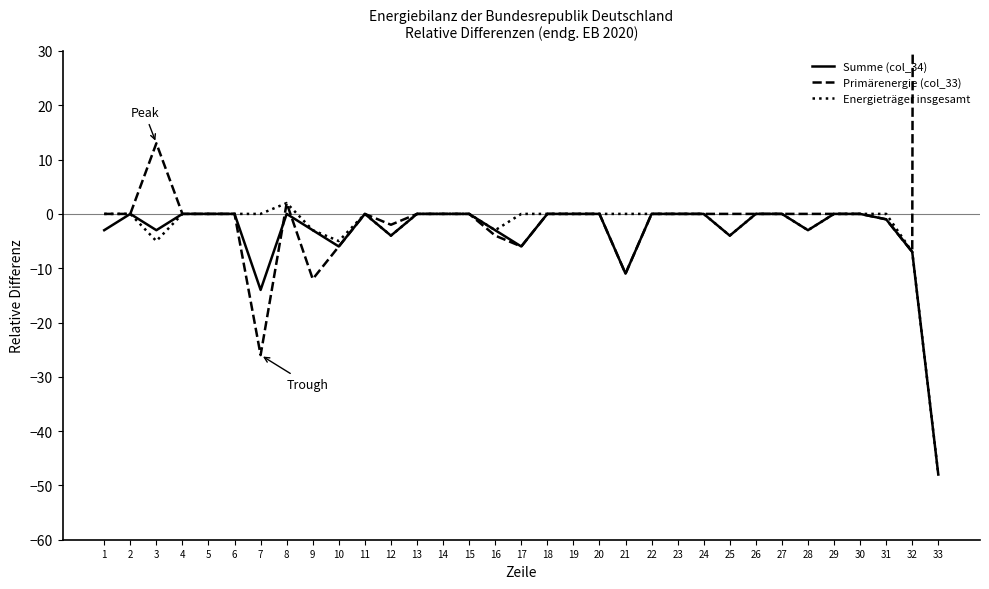

At which category does the chart reach its minimum across all series?

33